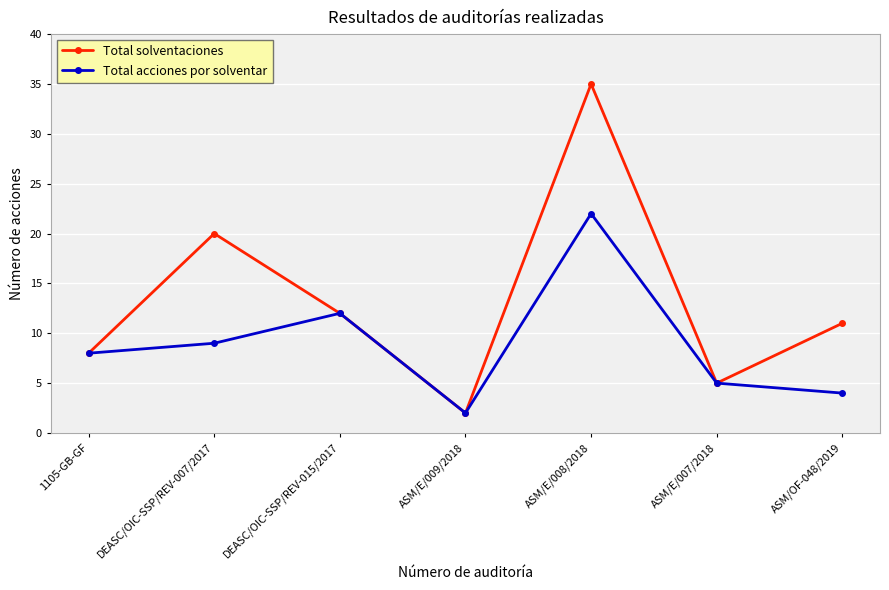

Which series has the largest range (max minus min)?

Total solventaciones